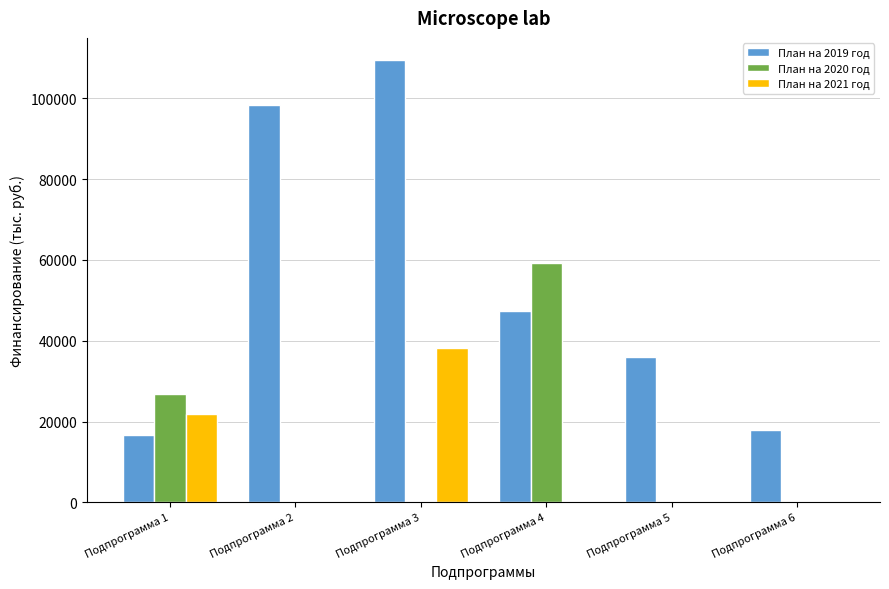

Reading left to right, transcribe all the data shown in this chart.

План на 2019 год: Подпрограмма 1=16778.5	Подпрограмма 2=98239.9	Подпрограмма 3=109462.4	Подпрограмма 4=47376.1	Подпрограмма 5=36013.8	Подпрограмма 6=18000.0
План на 2020 год: Подпрограмма 1=26693.7	Подпрограмма 2=0.0	Подпрограмма 3=0.0	Подпрограмма 4=59161.2	Подпрограмма 5=0.0	Подпрограмма 6=0.0
План на 2021 год: Подпрограмма 1=21814.1	Подпрограмма 2=0.0	Подпрограмма 3=38108.0	Подпрограмма 4=0.0	Подпрограмма 5=0.0	Подпрограмма 6=0.0